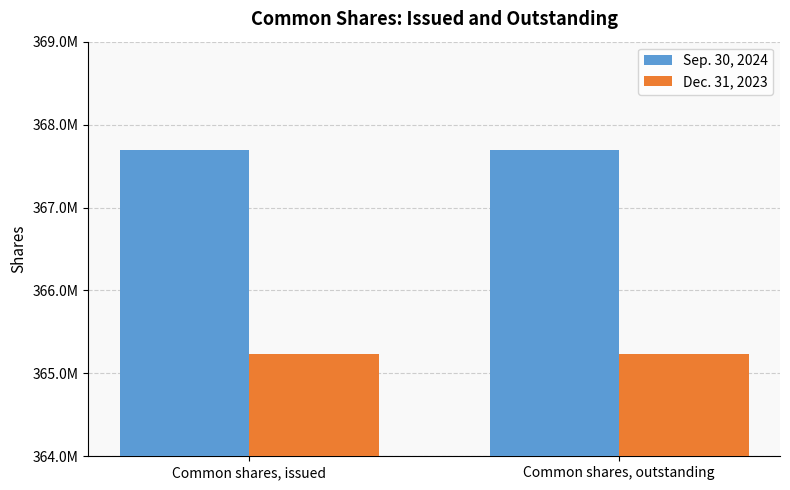

What is the value of the Dec. 31, 2023 bar at the 2nd from the left?

365238917